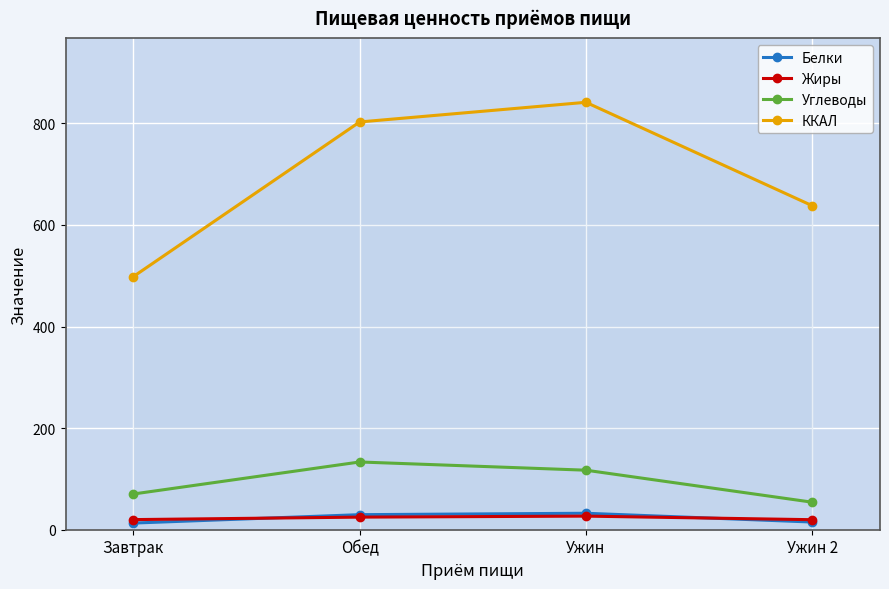

Where is ККАЛ nearest to the value 669?

Ужин 2